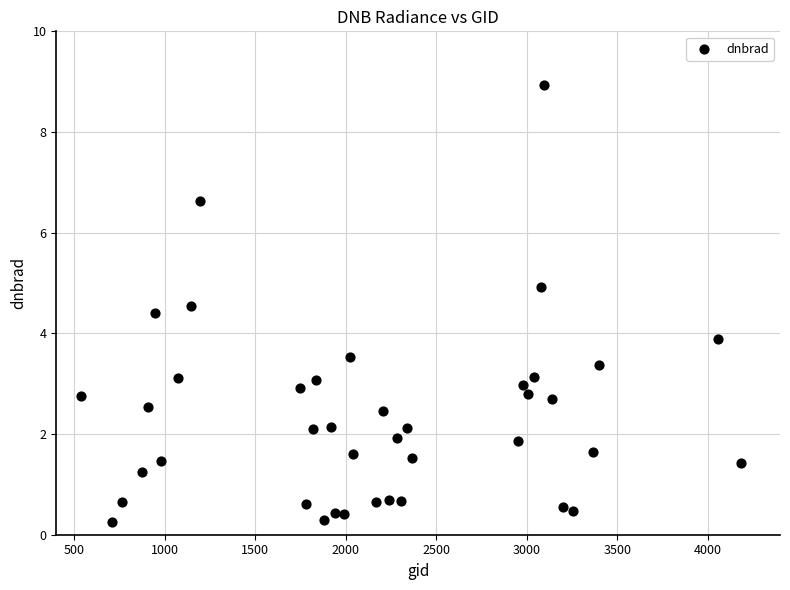

What Y value in the scatter plot is closest to 4?

3.9